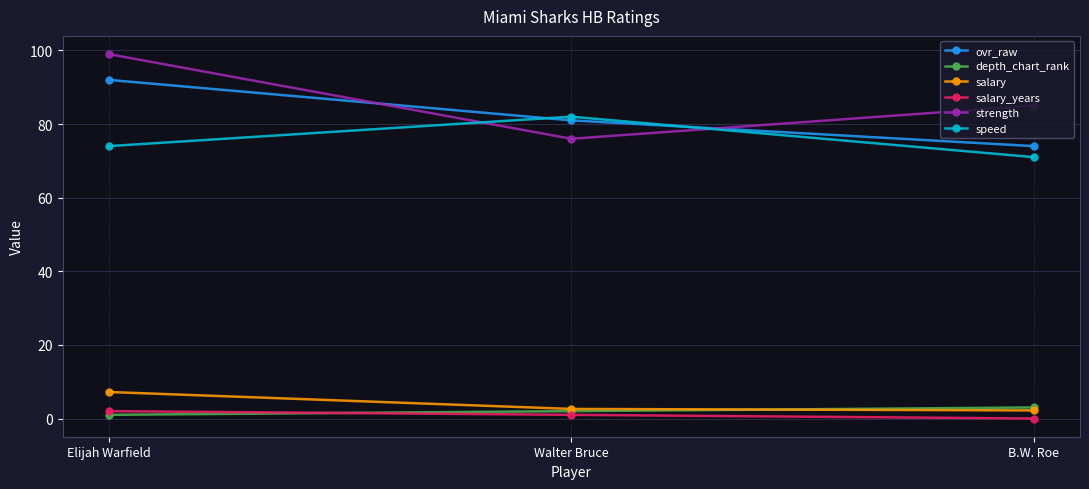

Count the number of data series in this chart.

6